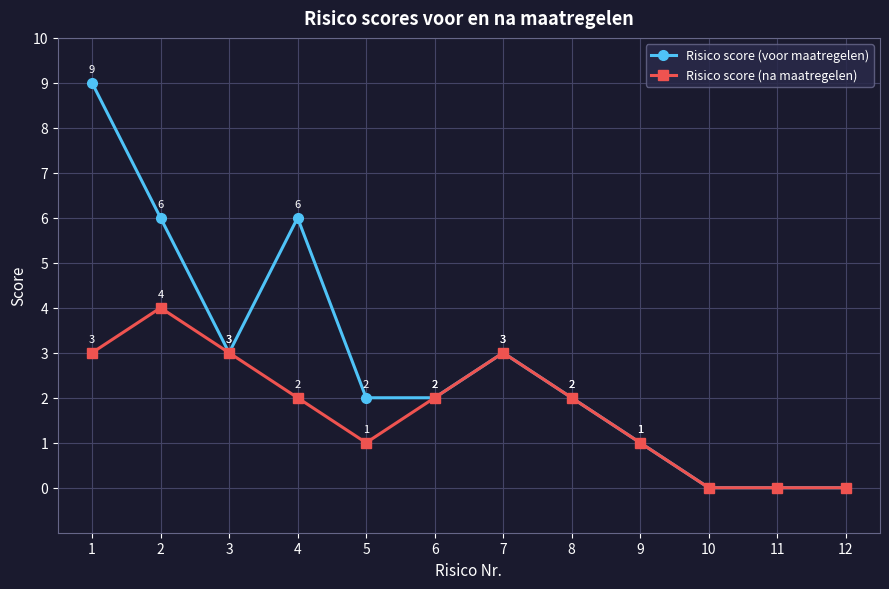

How many Risico score (na maatregelen) values are between 1 and 3?

8